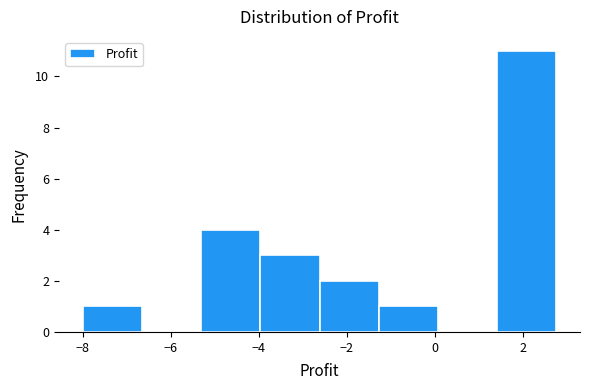

Reading left to right, transcribe this chart: for each bar, give the range it covers on the x-axis and its height. Neither the bar edges nor the heights are printed on the chart, so give them approximately, as read against the axes.

-8.0 to -6.6: 1
-6.6 to -5.4: 0
-5.4 to -4.0: 4
-4.0 to -2.6: 3
-2.6 to -1.2: 2
-1.2 to 0.0: 1
0.0 to 1.4: 0
1.4 to 2.8: 11